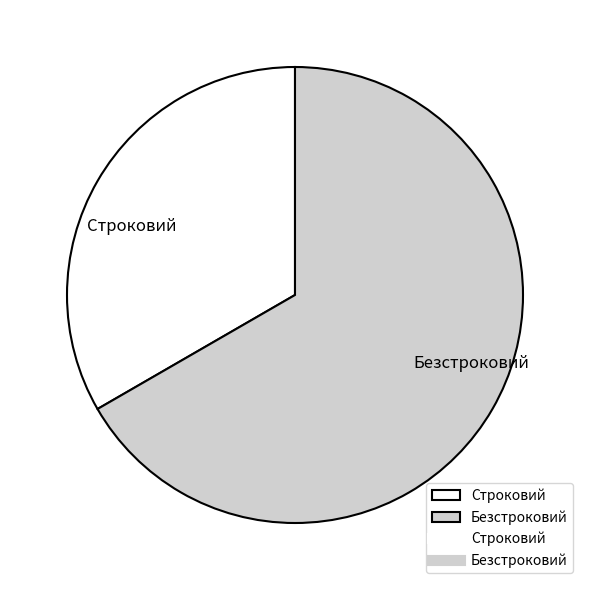

Rank the categories by value from lowest to highest.

Строковий, Безстроковий